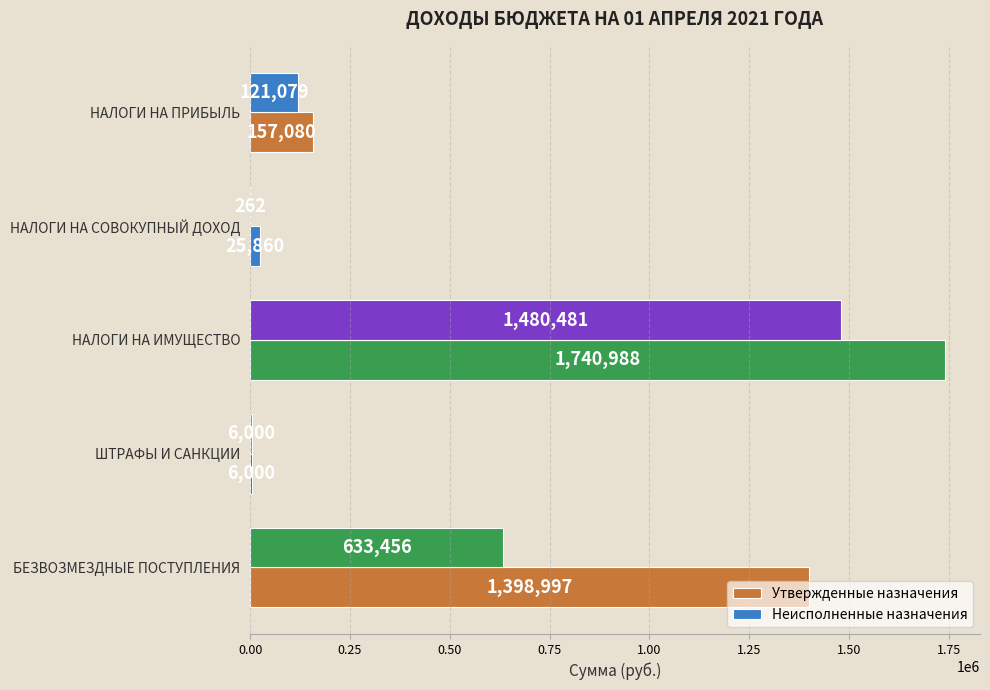

How many data points does each series have?

5